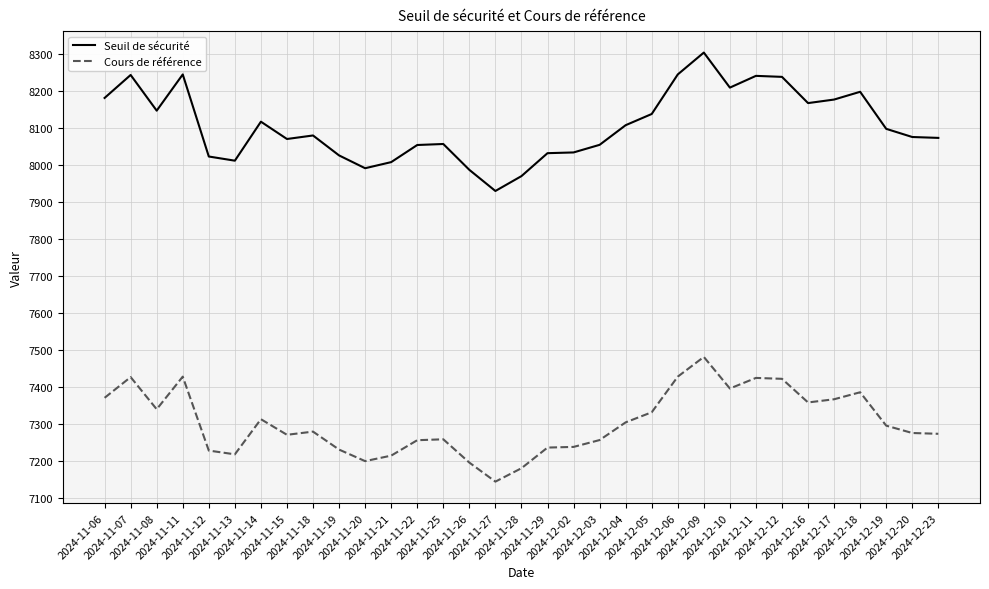

How many categories are shown in the chart?

33